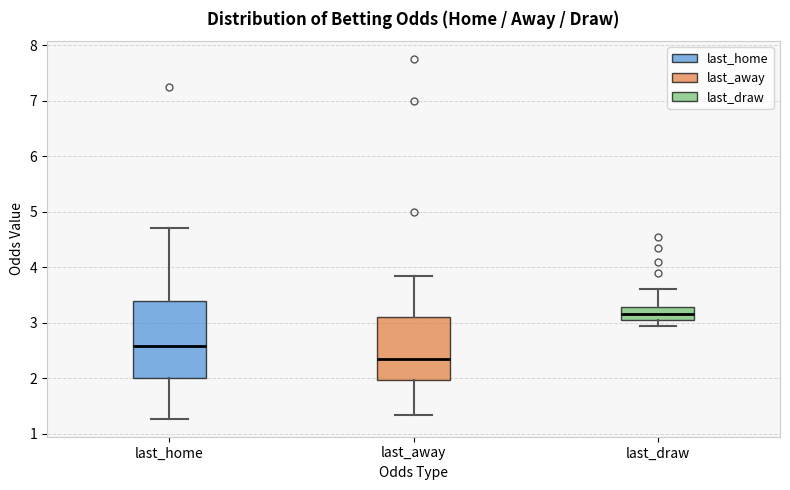

Reading left to right, transcribe this box plot: for each box, give where its median line is, the range the box spans, and where its two whiskers end, as read against the y-axis. The values are not printed on the chart, so give them approximately, as read against the axis.

last_home: median 2.6, box 2.0 to 3.4, whiskers 1.3 to 4.7
last_away: median 2.3, box 2.0 to 3.1, whiskers 1.3 to 3.9
last_draw: median 3.2, box 3.1 to 3.3, whiskers 2.9 to 3.6